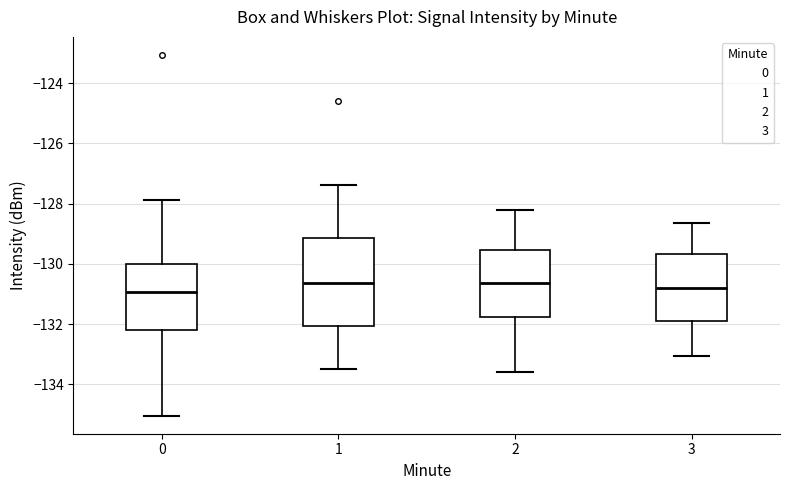

Reading left to right, transcribe this box plot: for each box, give where its median line is, the range the box spans, and where its two whiskers end, as read against the y-axis. The values are not printed on the chart, so give them approximately, as read against the axis.

0: median -131.0, box -132.2 to -130.0, whiskers -135.0 to -127.8
1: median -130.6, box -132.0 to -129.2, whiskers -133.4 to -127.4
2: median -130.6, box -131.8 to -129.6, whiskers -133.6 to -128.2
3: median -130.8, box -131.8 to -129.6, whiskers -133.0 to -128.6